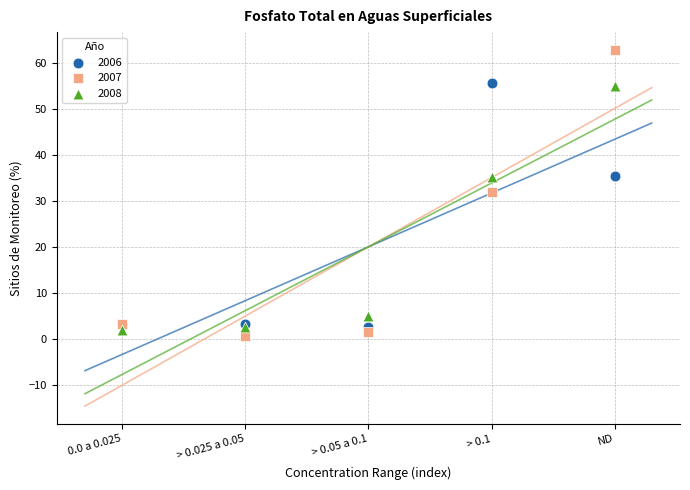

In the 2007 series, what Y value is closest to 31?

31.9